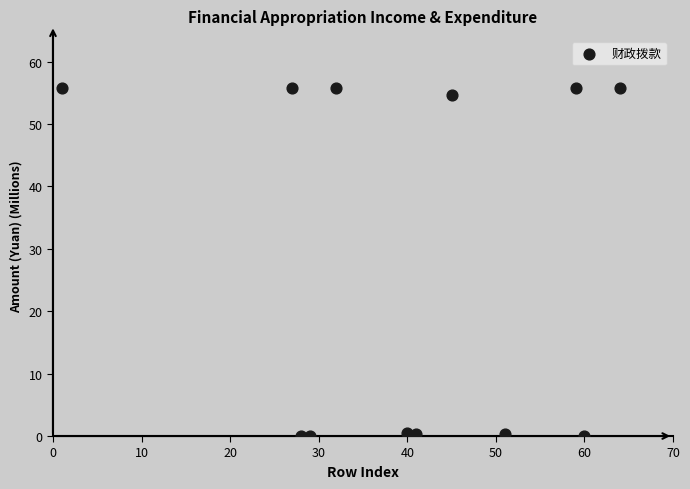

What is the average Y value?

27.9